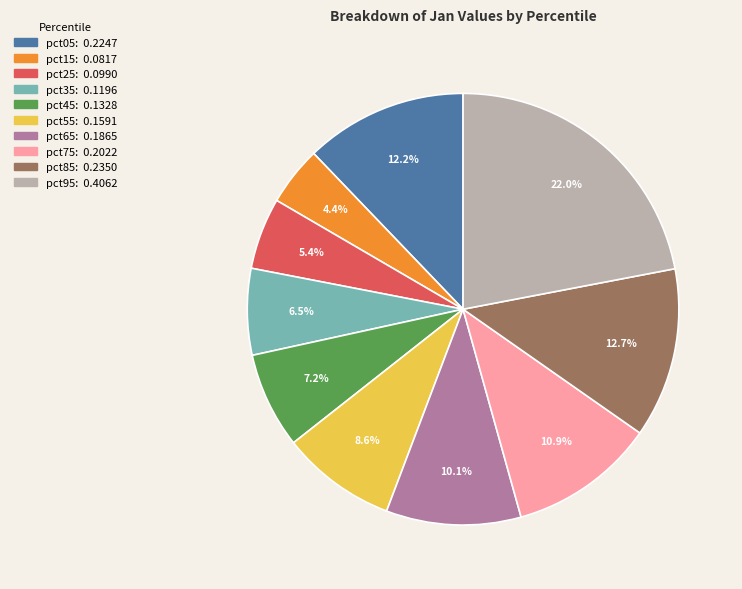

Which slice is the largest?

pct95